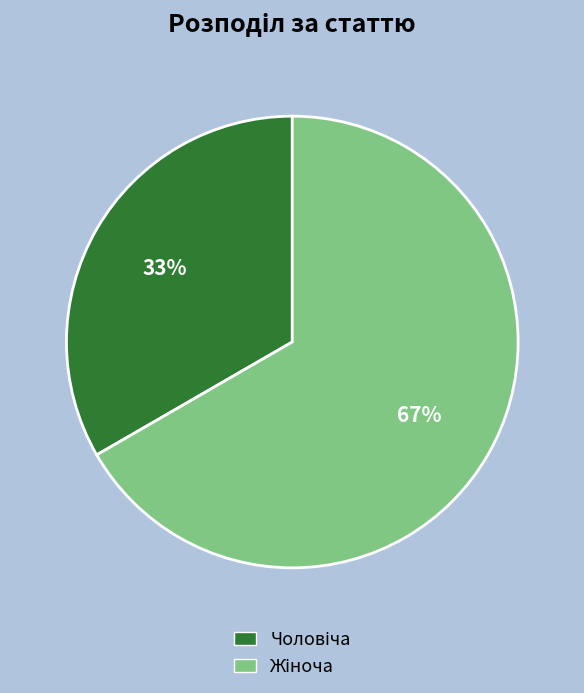

To the nearest percent, what is the average slice percentage?

50%